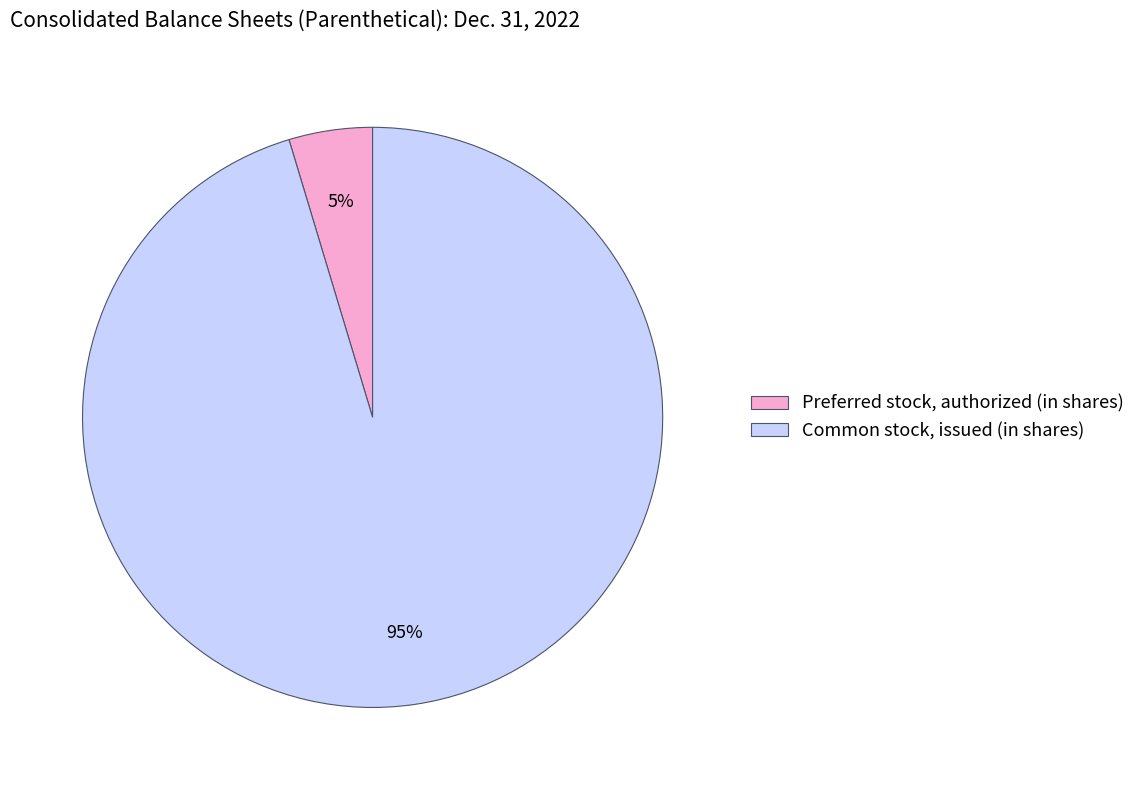

Count the number of slices in the pie.

2